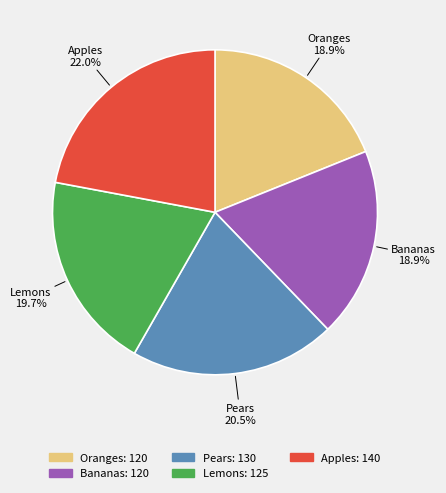

How much of the chart is everything except Pears?

79.5%